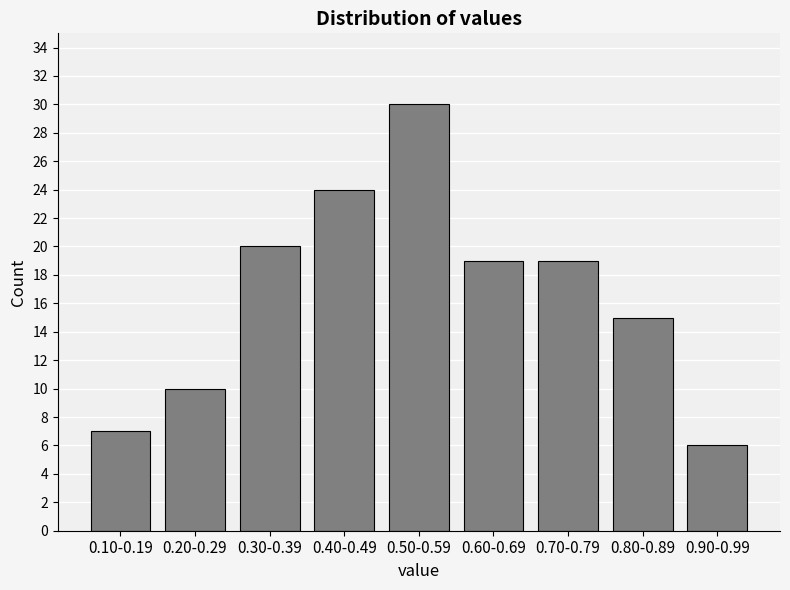

Reading right to left, transcribe all the data shown in this chart.

6	15	19	19	30	24	20	10	7